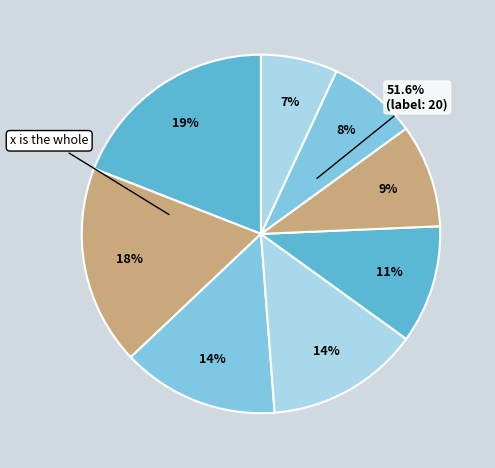

What is the change in value from 24 to 13?

+4.7